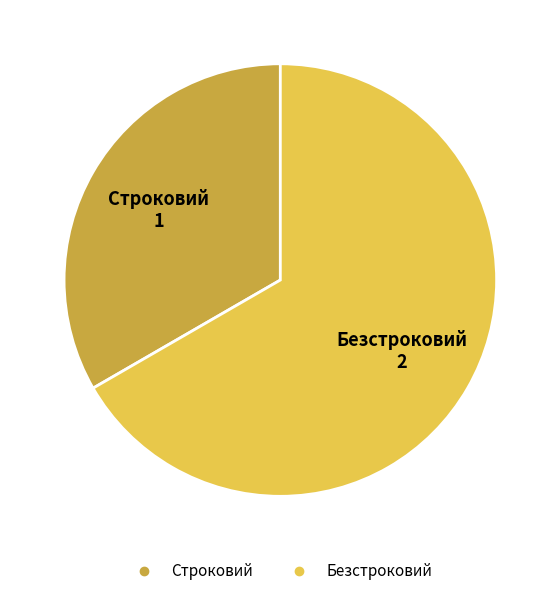

Rank the categories by value from lowest to highest.

Строковий, Безстроковий